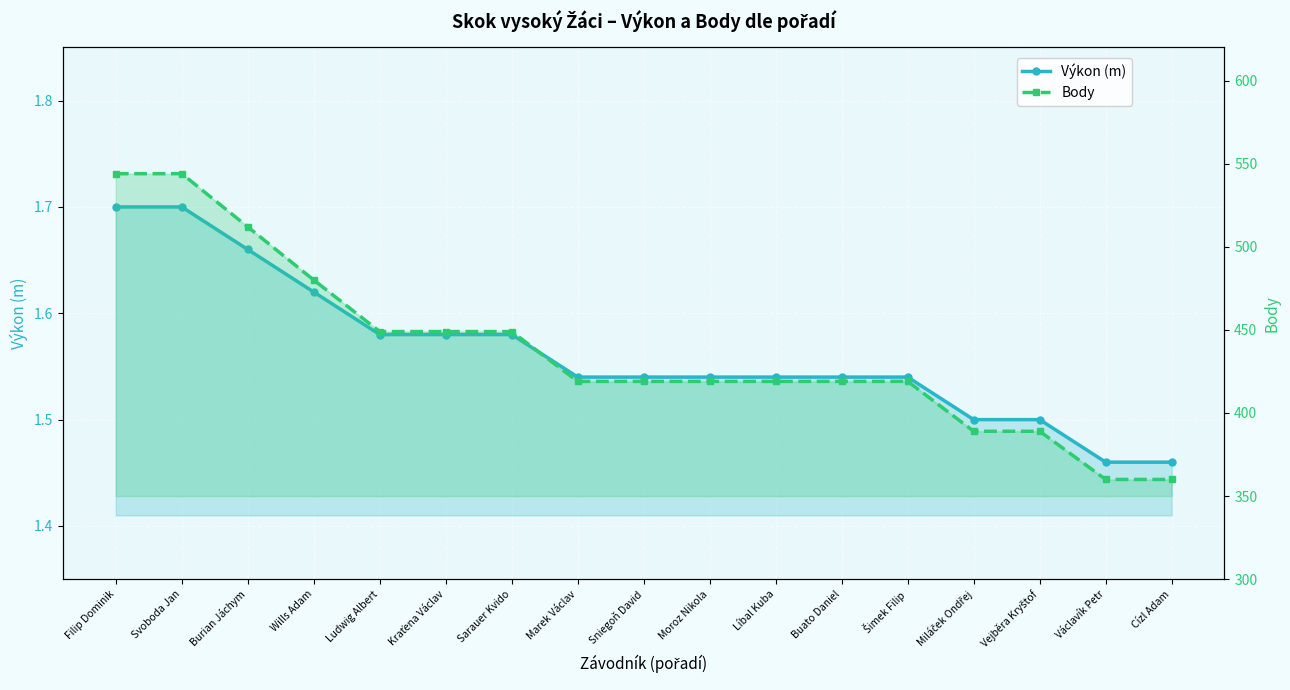

True or false: Výkon (m) and Body intersect in this chart.

False